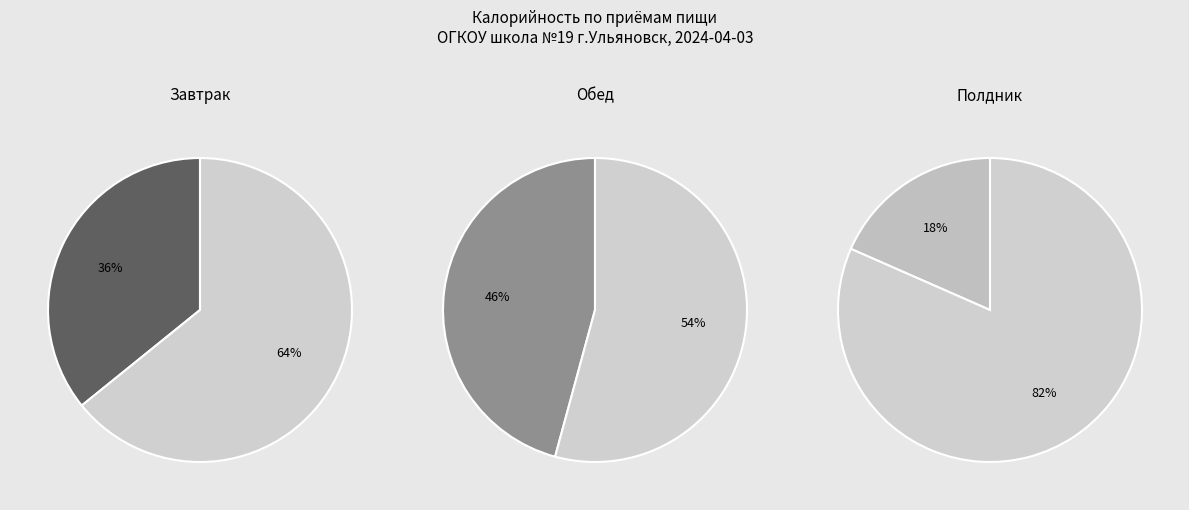

Is it true that Завтрак is 36% of the pie?

True